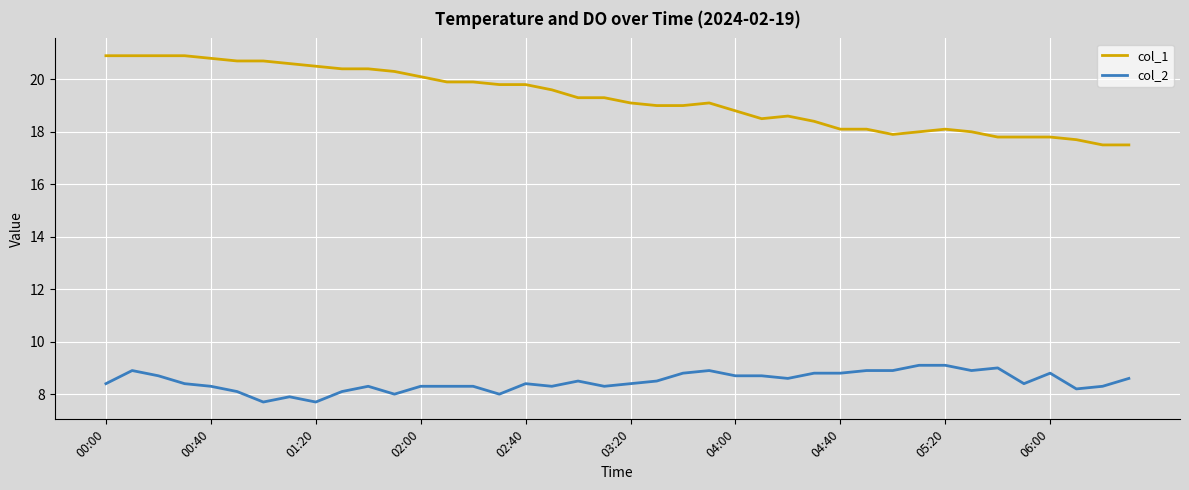

List the series in order of their overall mean, lowest first.

col_2, col_1